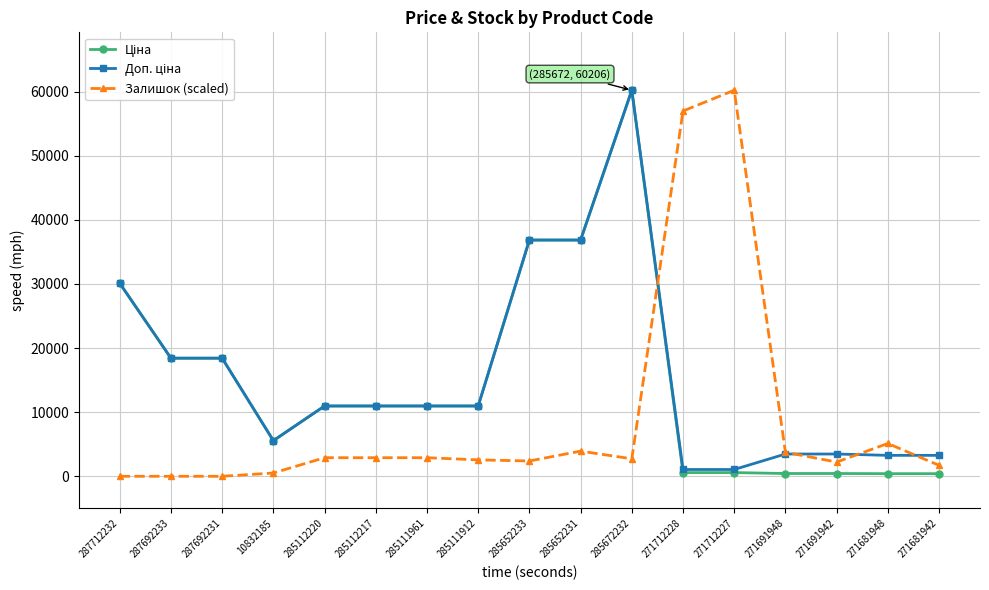

At how many categories does at least one series exceed 40519?

3